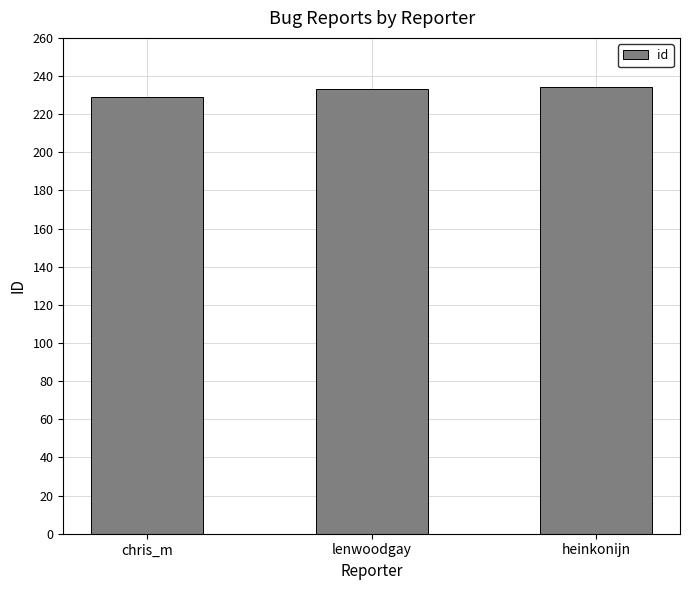

What is the maximum value shown in the chart?

234